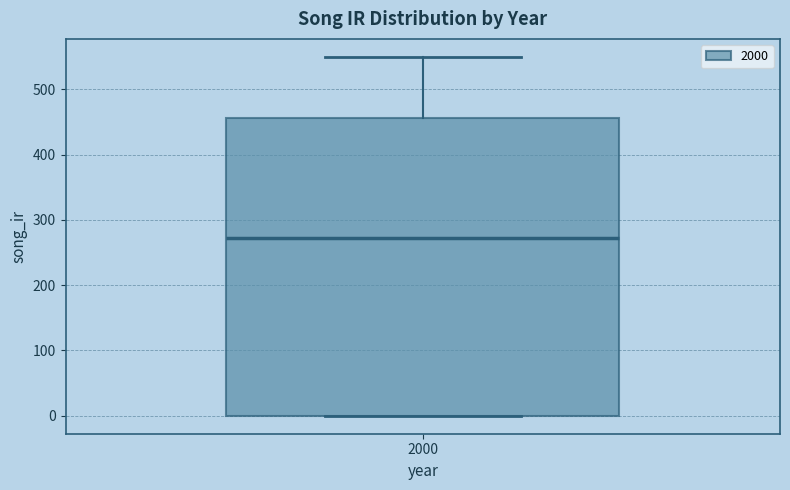

Read this box plot against the y-axis: the position of the median line, the range covered by the box, and the ends of both whiskers. The values are not printed on the chart, so give them approximately, as read against the axis.

median 270, box 0 to 460, whiskers 0 to 550